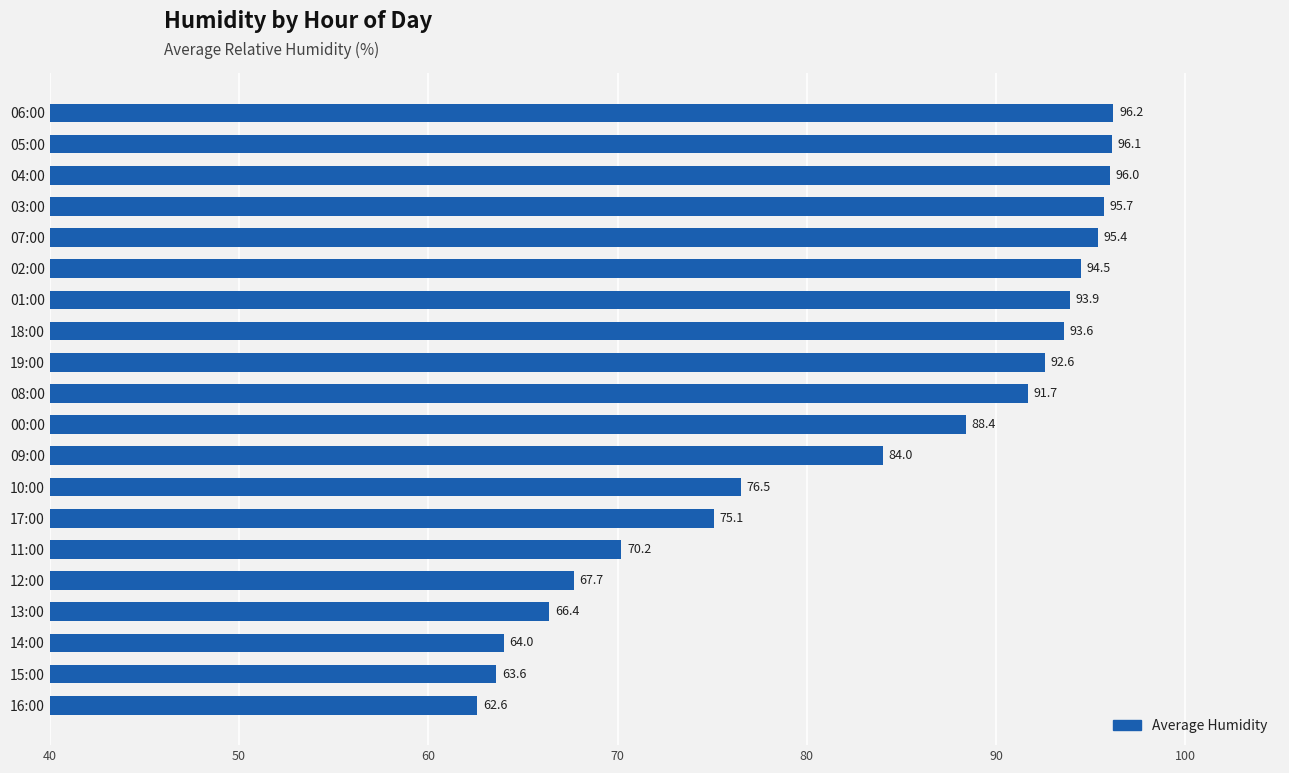

The chart shows a value of 62.6 at 16:00. True or false?

True